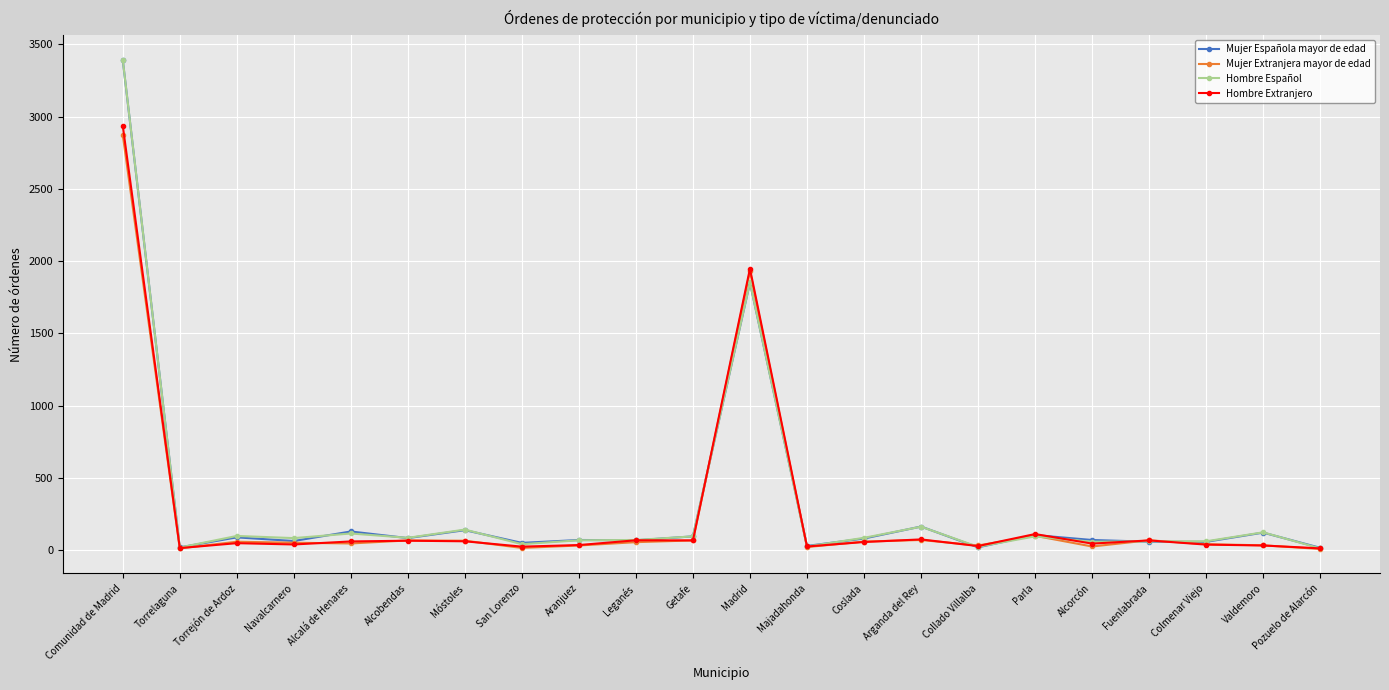

True or false: Mujer Española mayor de edad has more than 1 interior local peaks.

True